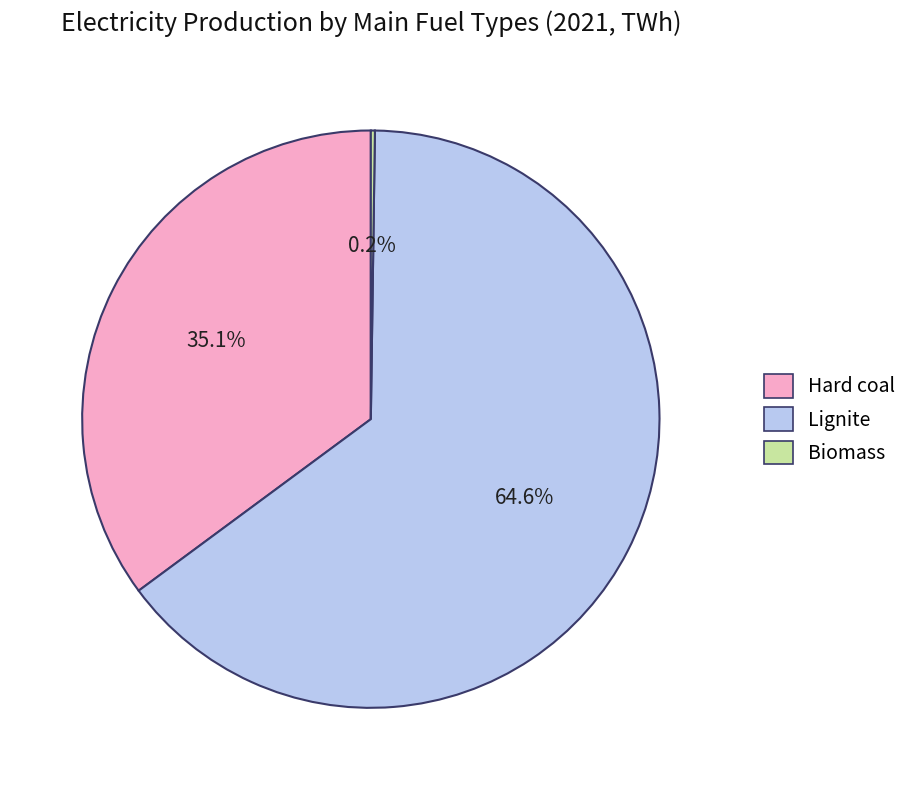

What percentage do Hard coal and Lignite together represent?

99.8%